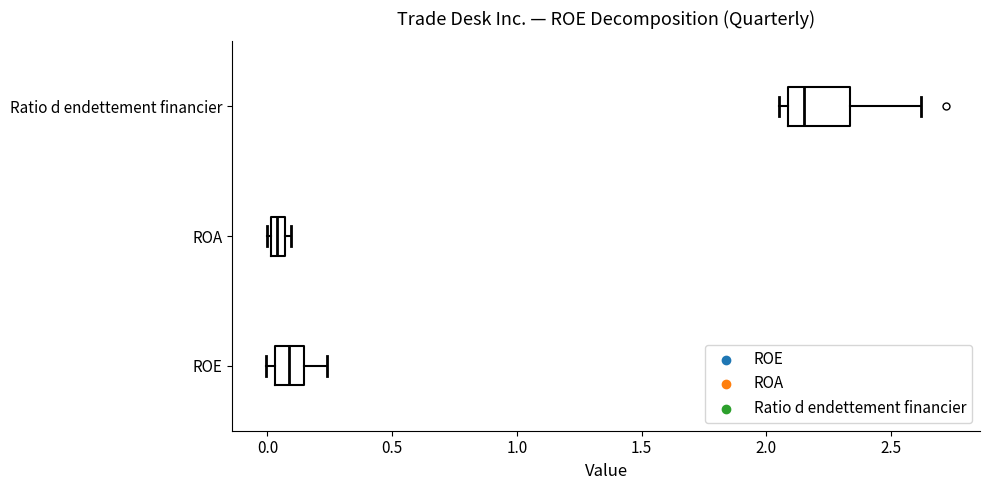

Which box is the widest, from its left edge to its right edge?

Ratio d endettement financier